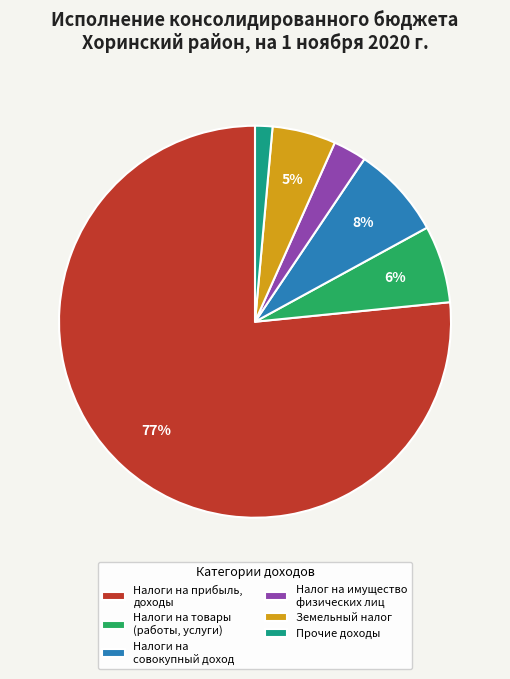

Is Налоги на прибыль, доходы the majority of the pie?

Yes